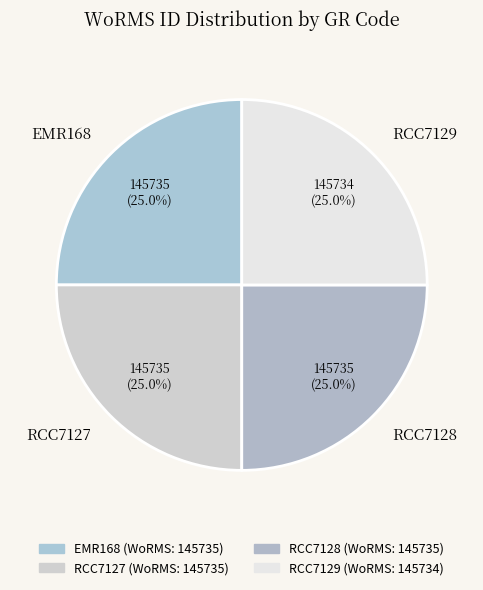

How many slices are in this pie chart?

4